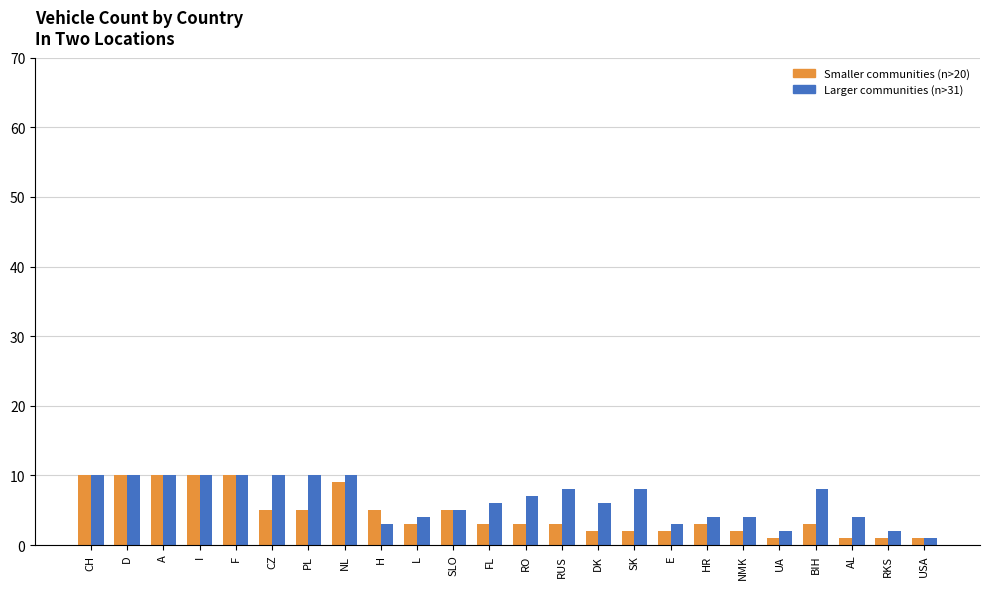

Is it true that Larger communities (n>31) equals 8 at BIH?

True